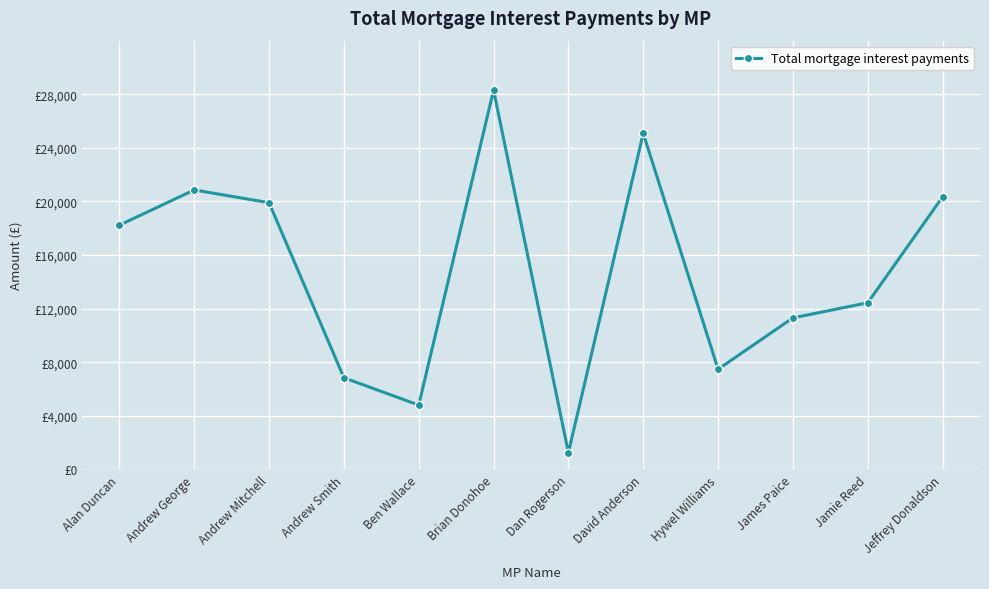

At which label does the data first exceed 18229?

Alan Duncan